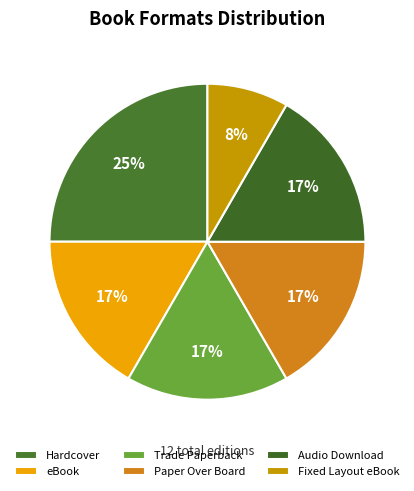

Which has a higher value, Trade Paperback or Fixed Layout eBook?

Trade Paperback